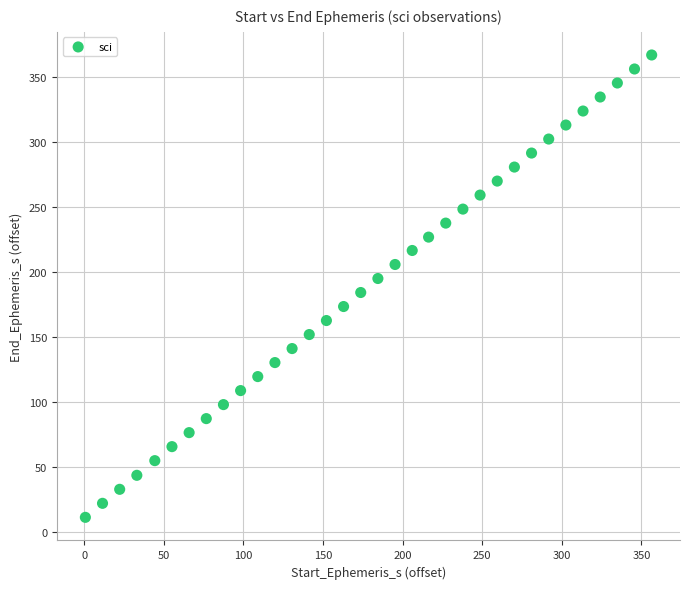

What is the range of X values (max minus min)?

355.8